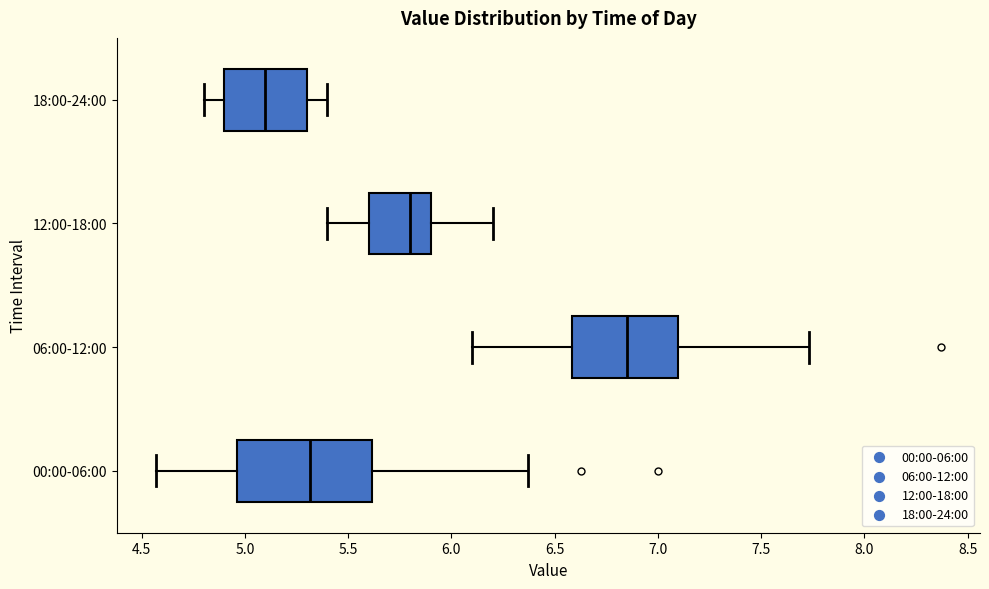

Reading bottom to top, read every box against the x-axis: the position of its median line, the range the box covers, and the ends of its whiskers. The values are not printed on the chart, so give them approximately, as read against the axis.

00:00-06:00: median 5.30, box 4.95 to 5.60, whiskers 4.55 to 6.35
06:00-12:00: median 6.85, box 6.60 to 7.10, whiskers 6.10 to 7.75
12:00-18:00: median 5.80, box 5.60 to 5.90, whiskers 5.40 to 6.20
18:00-24:00: median 5.10, box 4.90 to 5.30, whiskers 4.80 to 5.40